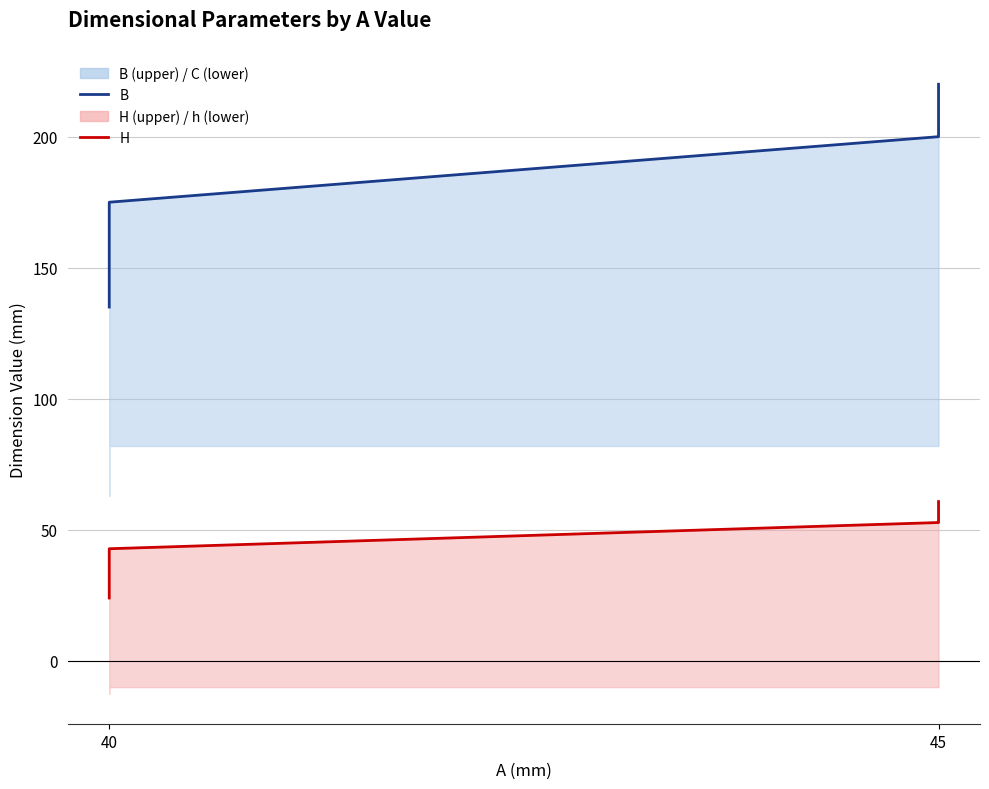

Is it true that H equals 100.1 at 45?

False